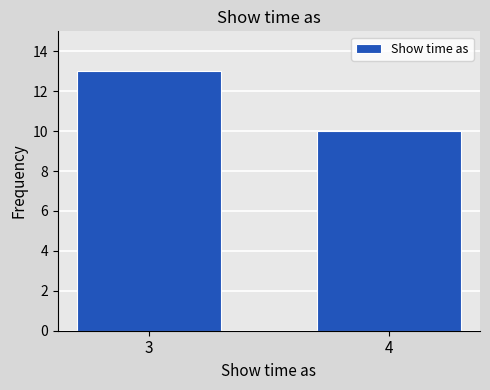

Reading left to right, extract all data points from this chart.

3=13	4=10